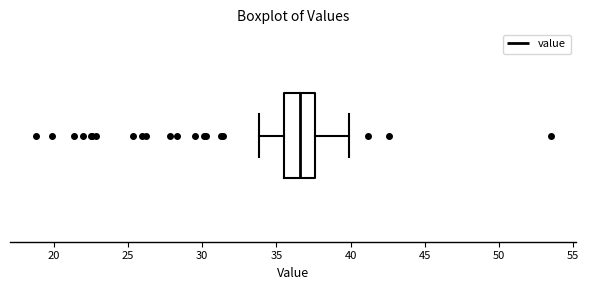

Where does the right whisker of the box end on the x-axis? The values are not printed on the chart, so give them approximately, as read against the axis.

40.0